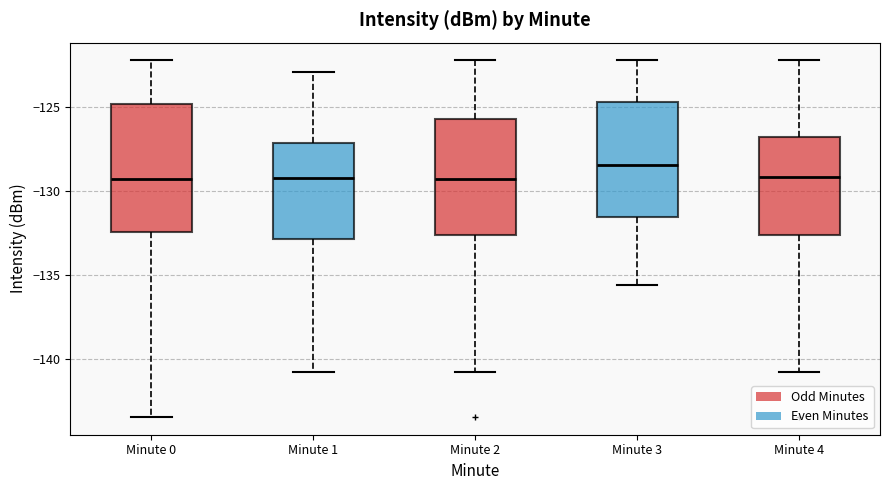

Which box has the highest median line?

Minute 3